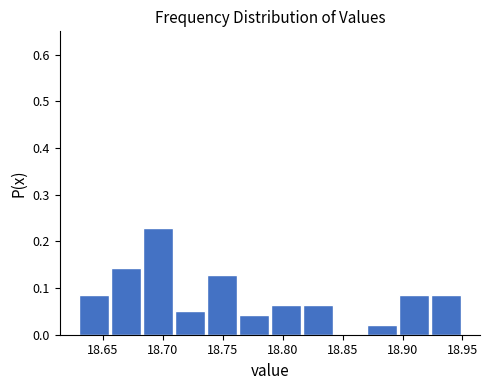

How tall is the bar that spans 18.735 to 18.765 on the x-axis? Neither the bar edges nor the heights are printed on the chart, so give them approximately, as read against the axes.

0.13